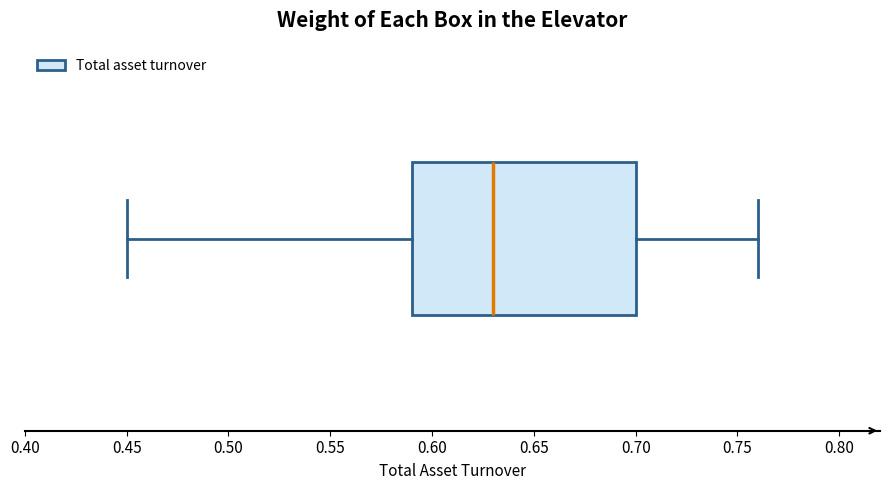

Read this box plot against the x-axis: the position of the median line, the range covered by the box, and the ends of both whiskers. The values are not printed on the chart, so give them approximately, as read against the axis.

median 0.63, box 0.59 to 0.70, whiskers 0.45 to 0.76